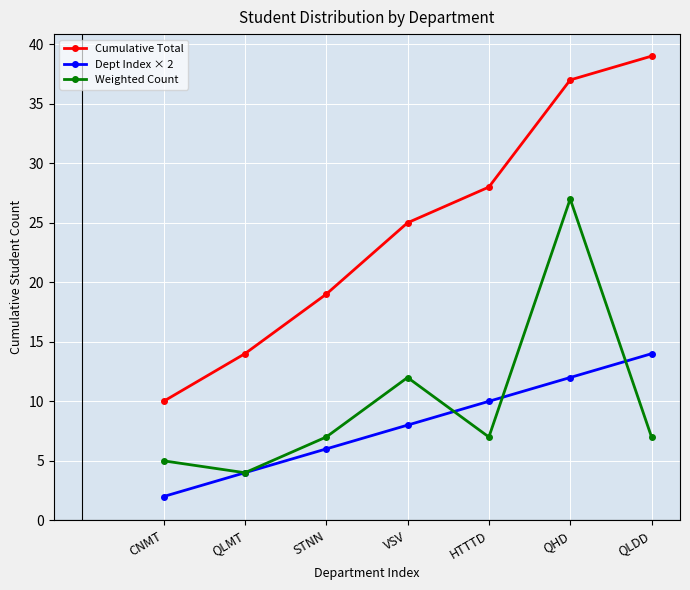

Reading left to right, extract all data points from this chart.

Cumulative Total: CNMT=10	QLMT=14	STNN=19	VSV=25	HTTTD=28	QHD=37	QLDD=39
Dept Index × 2: CNMT=2	QLMT=4	STNN=6	VSV=8	HTTTD=10	QHD=12	QLDD=14
Weighted Count: CNMT=5	QLMT=4	STNN=7	VSV=12	HTTTD=7	QHD=27	QLDD=7